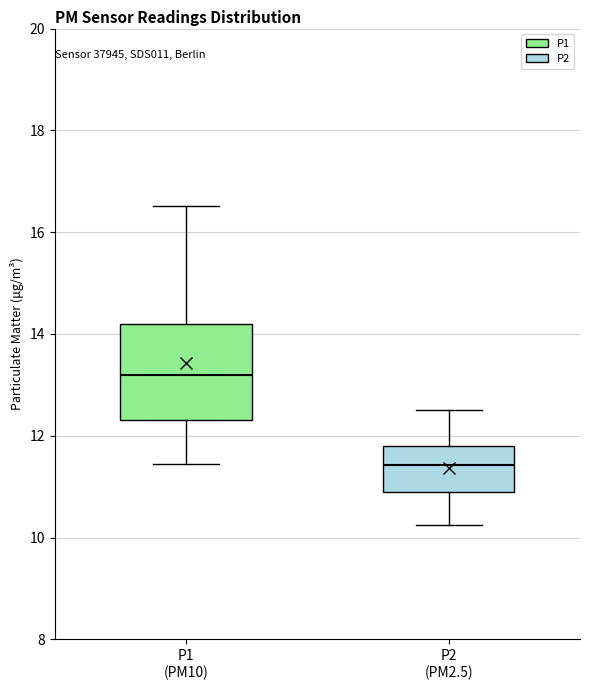

Comparing the boxes themselves (not the whiskers), which one is the tallest?

P1 (PM10)